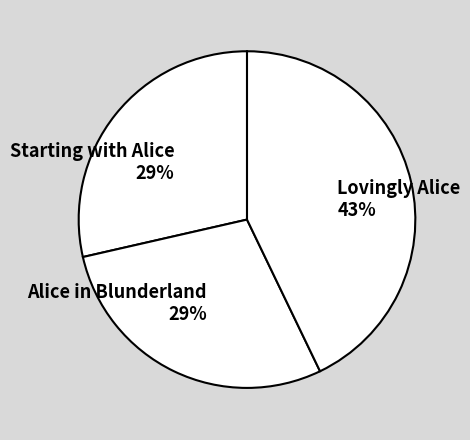

What is the largest slice in the pie chart?

Lovingly Alice